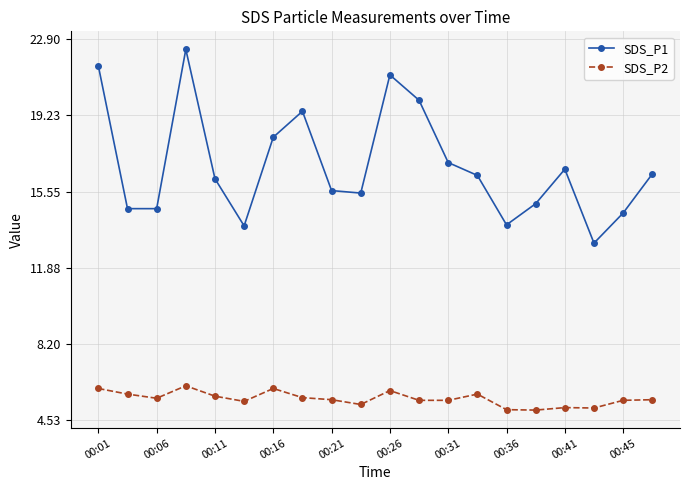

Which series has the widest spread of values?

SDS_P1